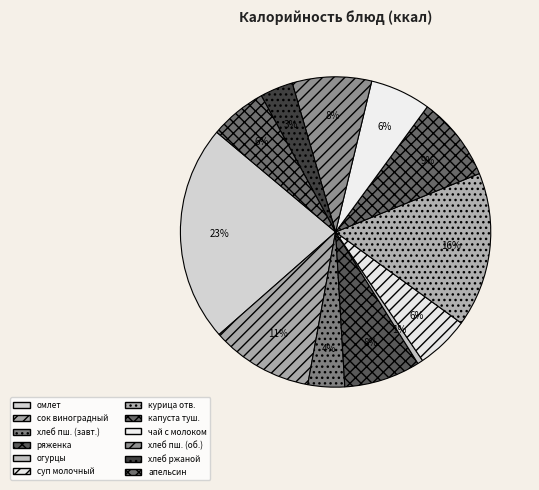

Count the number of slices in the pie.

12